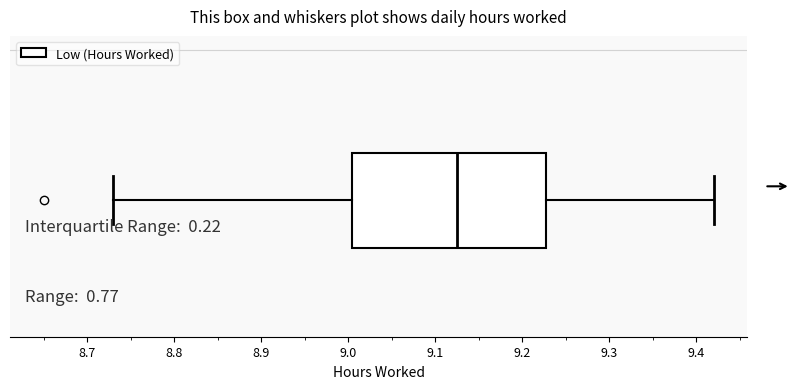

Transcribe this box plot: give where the median line is, the range the box spans, and where the two whiskers end, as read against the x-axis. The values are not printed on the chart, so give them approximately, as read against the axis.

median 9.13, box 9.01 to 9.23, whiskers 8.73 to 9.42